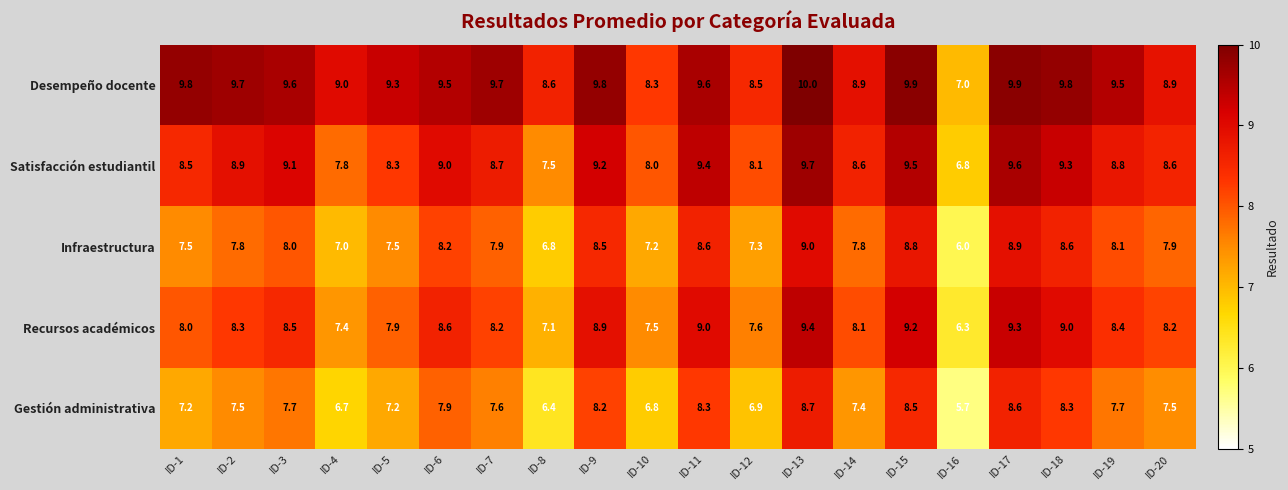

The value of Infraestructura at ID-6 is 8.2. True or false?

True